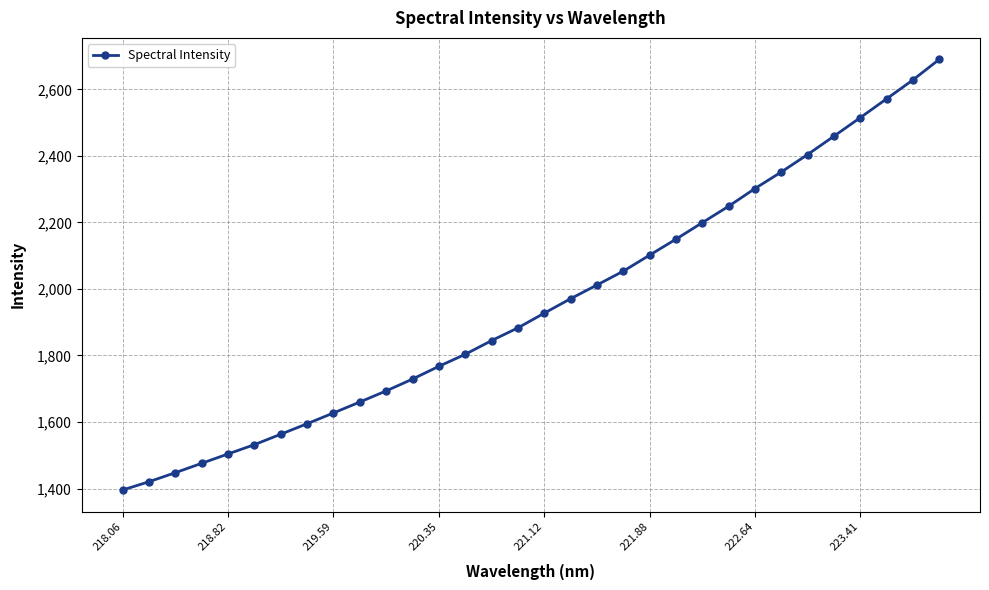

What is the maximum value shown in the chart?

2690.1